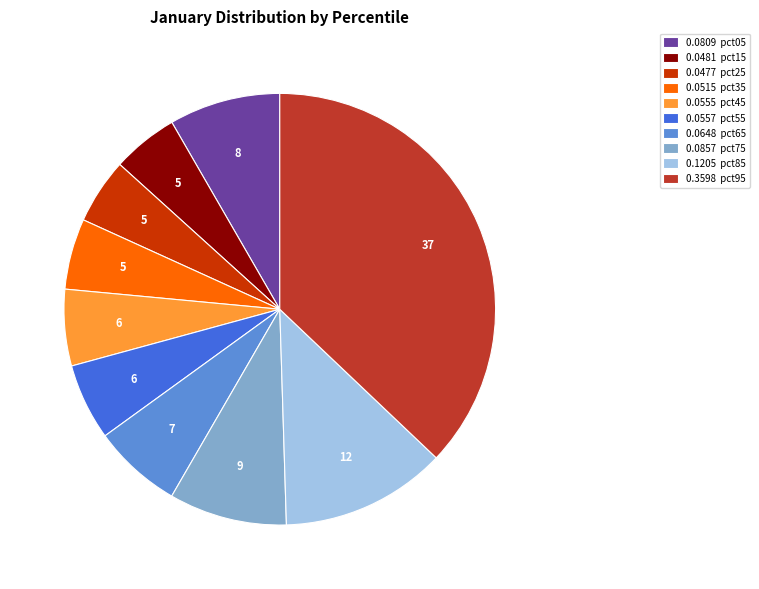

Is the sum of 0.0555 pct45 and 0.0477 pct25 greater than half?

No